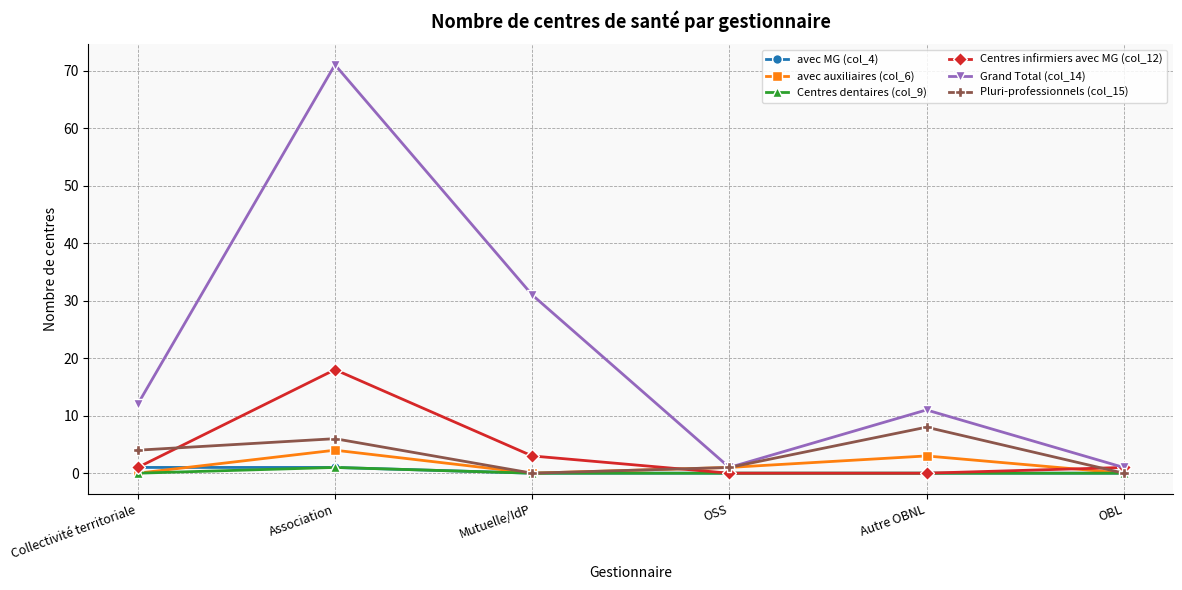

What is the highest value of the Centres dentaires (col_9) series?

1